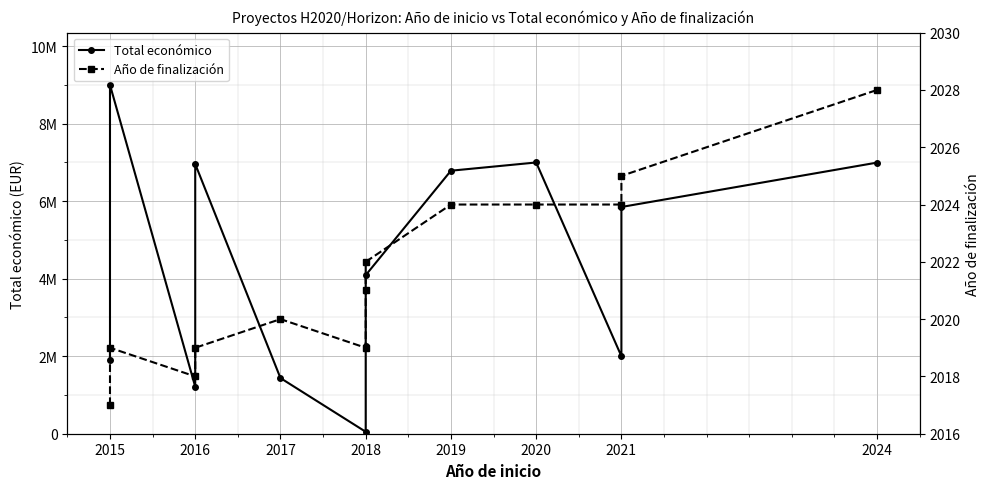

The Año de finalización series shows 2019 at 2015. True or false?

True